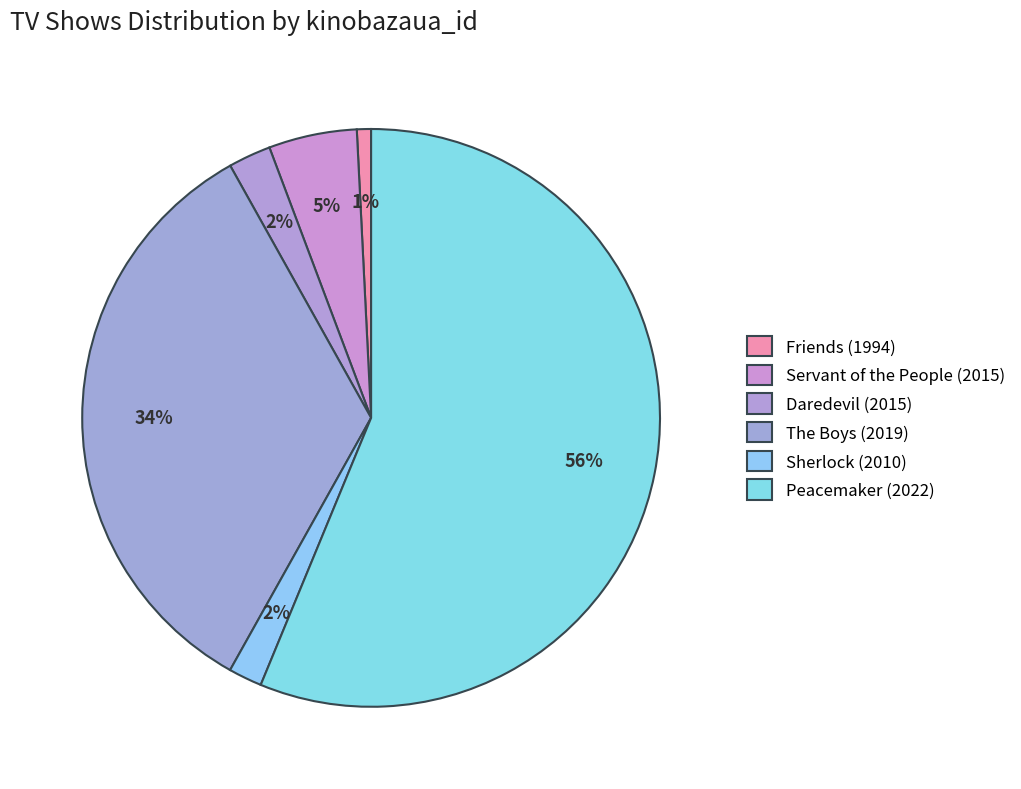

To the nearest percent, what is the combined percentage of Friends (1994) and Peacemaker (2022)?

57%